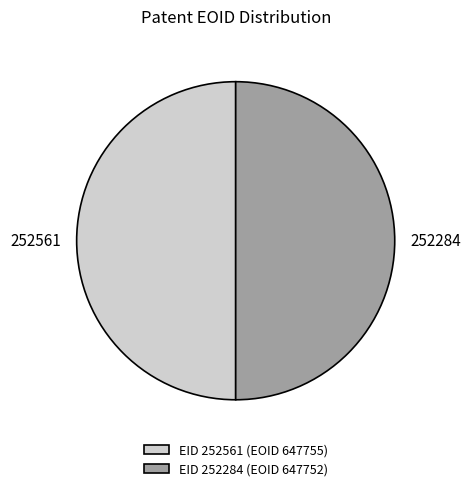

Is it true that 252561 is 40% of the pie?

False